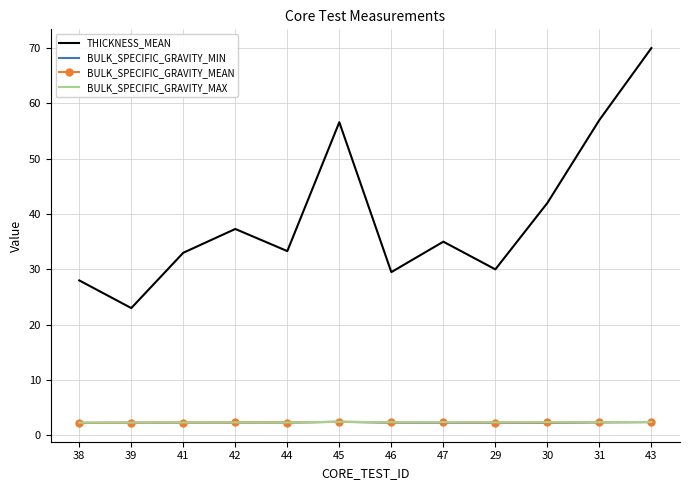

What position from the left is 45?

6